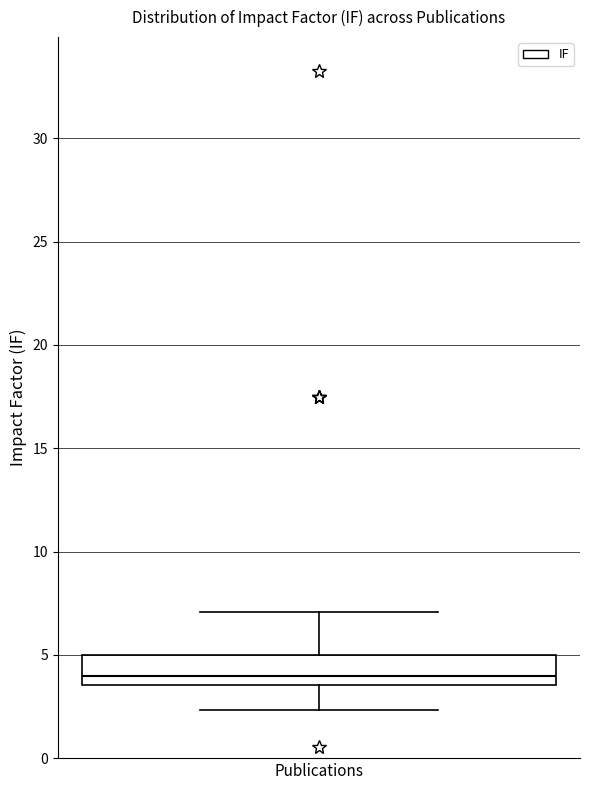

Read this box plot against the y-axis: the position of the median line, the range covered by the box, and the ends of both whiskers. The values are not printed on the chart, so give them approximately, as read against the axis.

median 4.0, box 3.5 to 5.0, whiskers 2.5 to 7.0